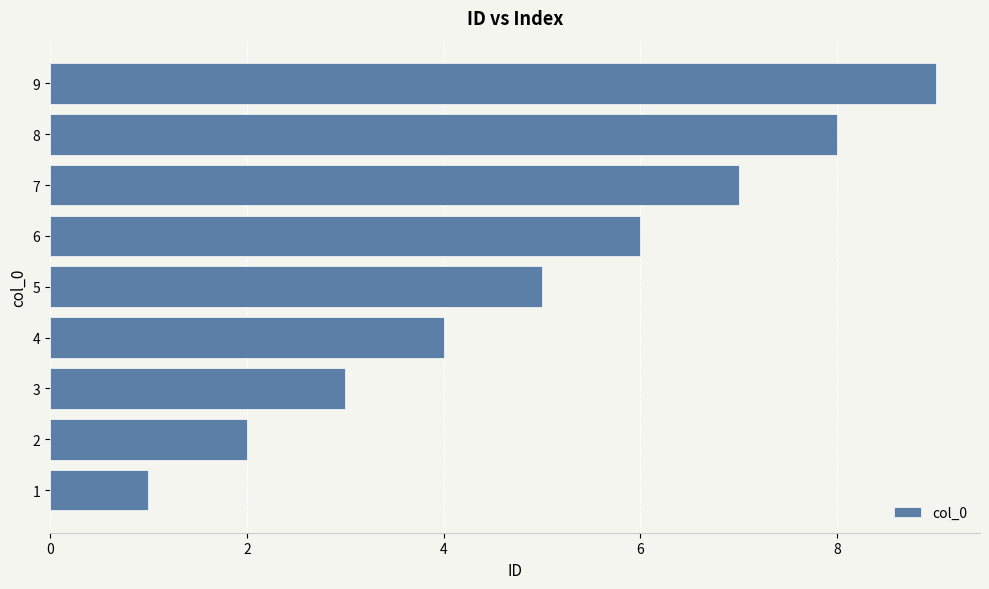

What is the maximum value shown in the chart?

9